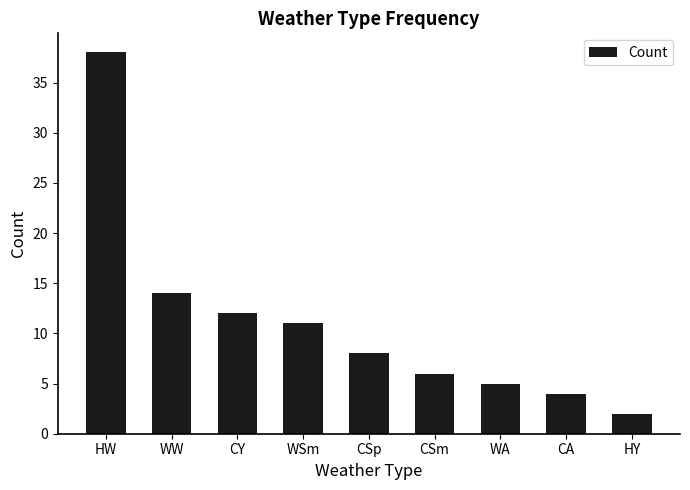

What is the change in value from WSm to HY?

-9